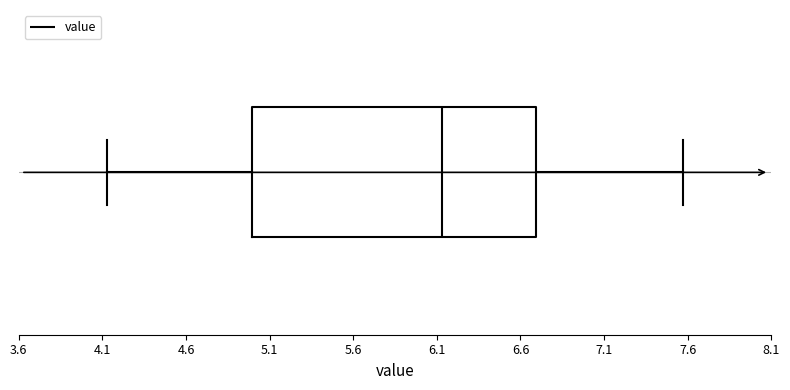

Where does the left whisker of the box end on the x-axis? The values are not printed on the chart, so give them approximately, as read against the axis.

4.15